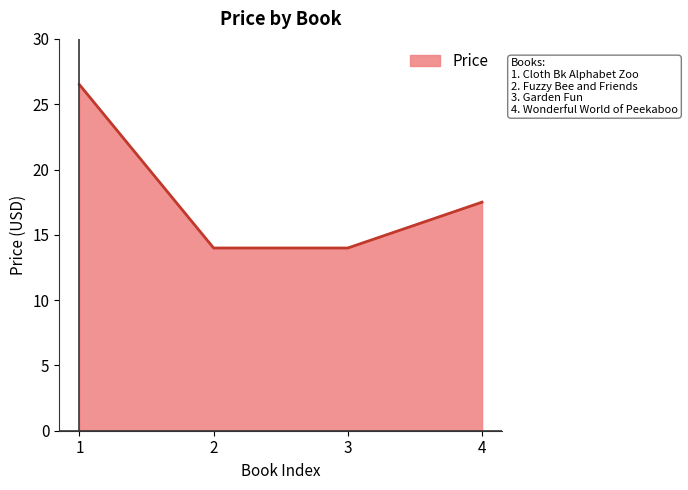

Which category has the highest value across all series?

1